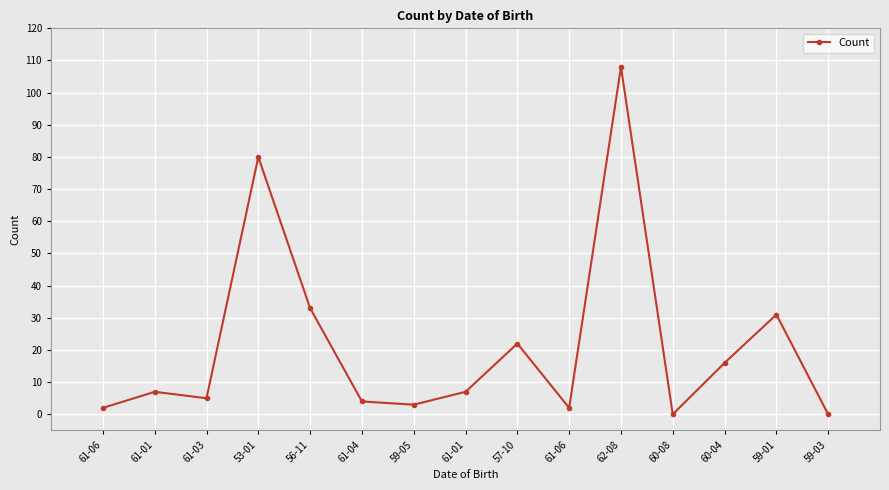

How many categories are shown in the chart?

15